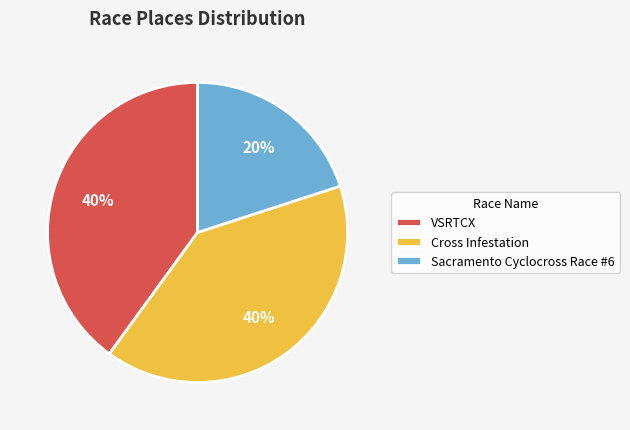

Which has a higher value, Cross Infestation or Sacramento Cyclocross Race #6?

Cross Infestation